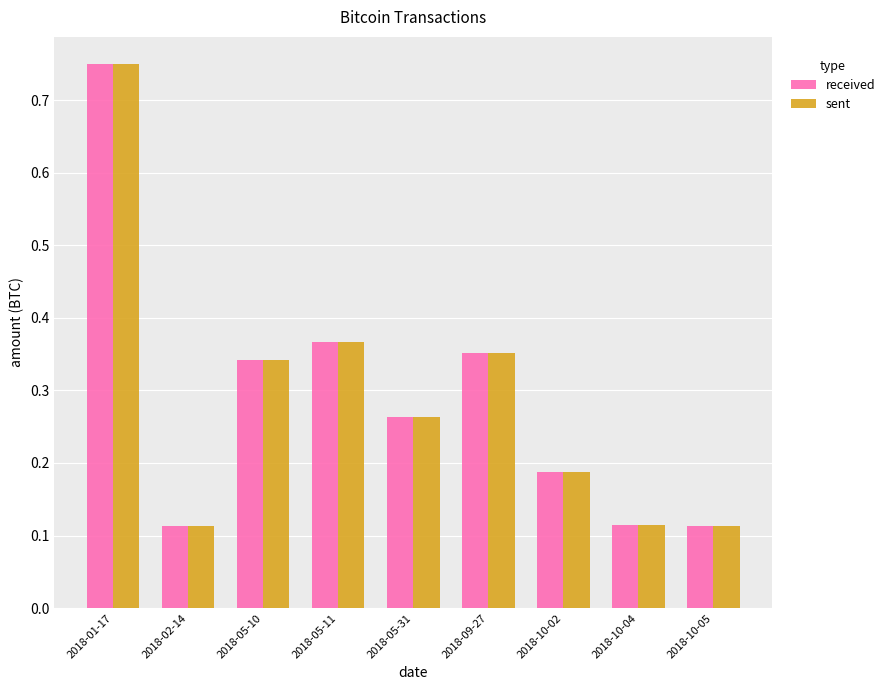

How many received values are between 0 and 1?

9